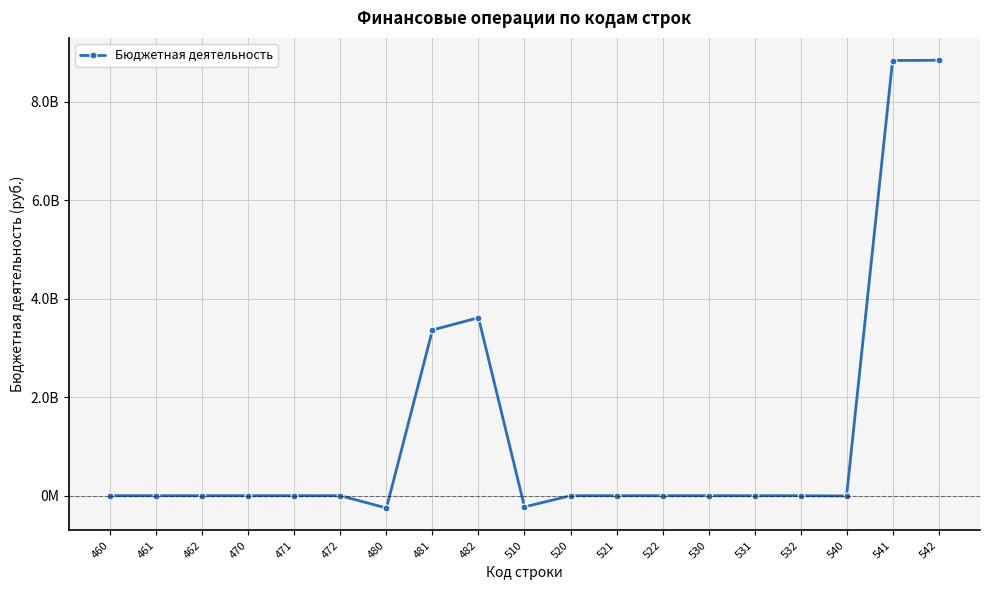

At which label does the data first exceed 0?

481